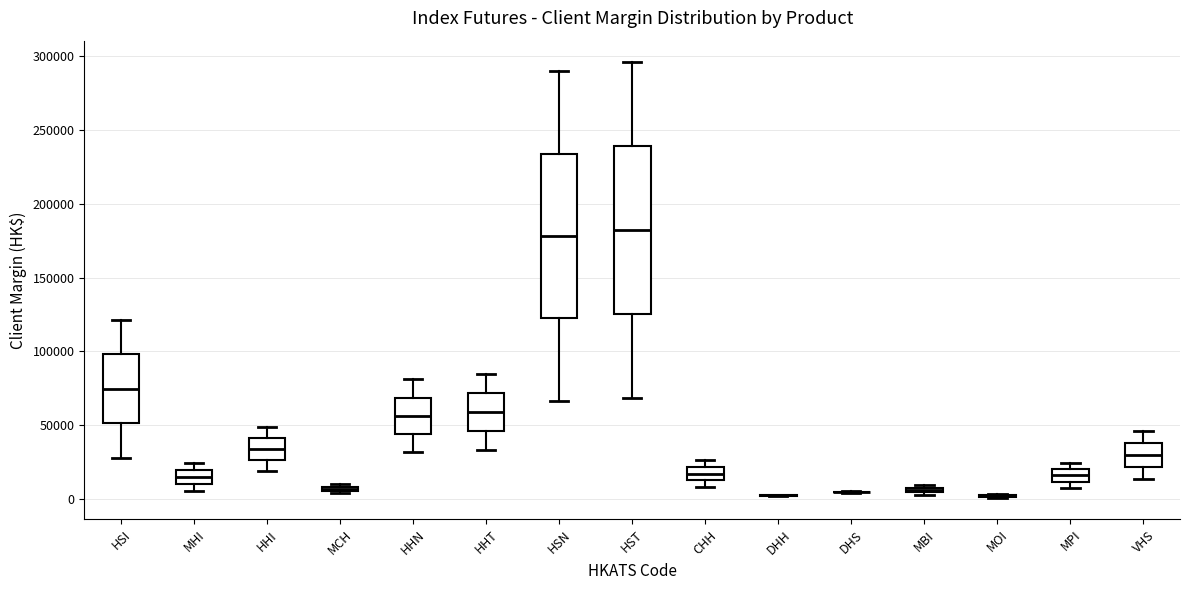

Where does the median line of the box for HHT sit on the y-axis? The values are not printed on the chart, so give them approximately, as read against the axis.

60000